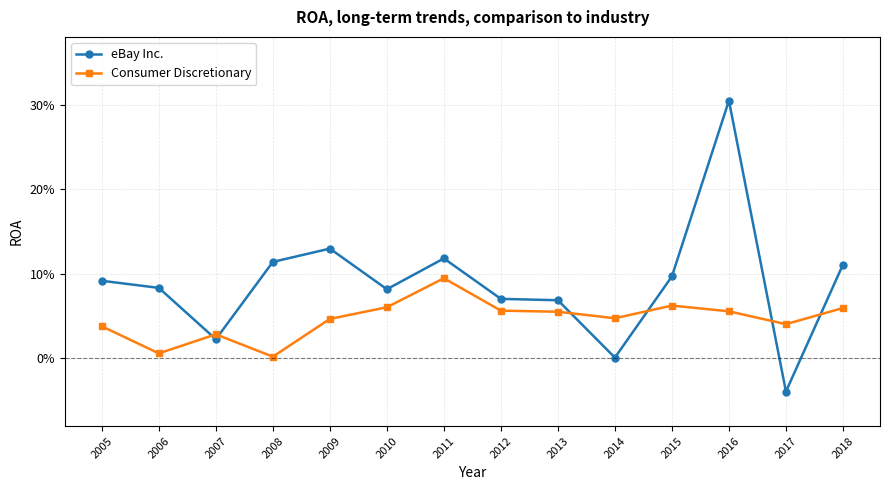

The value of Consumer Discretionary at 2010 is 0.0. True or false?

False